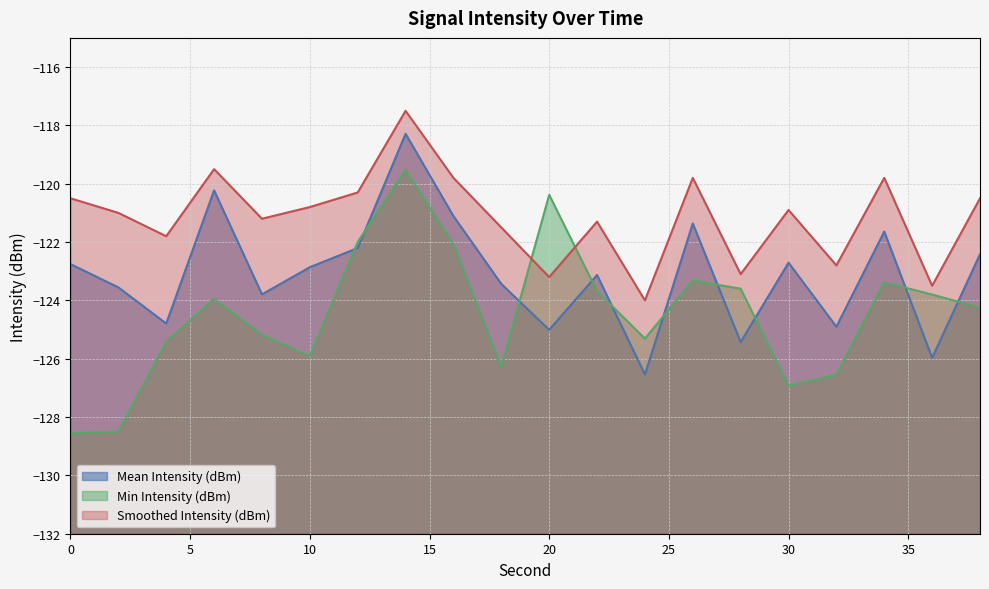

The Mean Intensity (dBm) series shows -200.6 at 20. True or false?

False